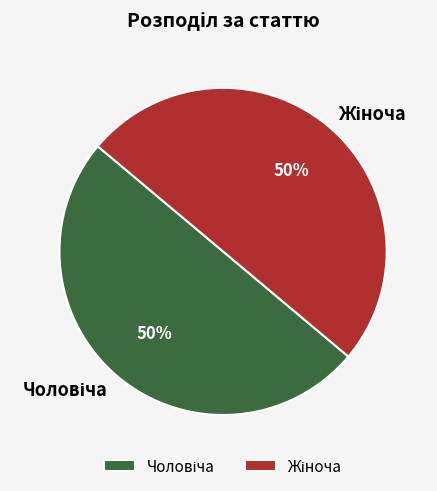

To the nearest percent, what is the average slice percentage?

50%